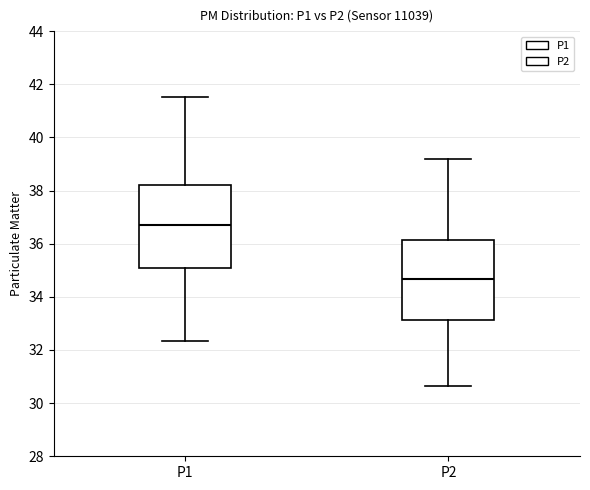

Reading left to right, read every box against the y-axis: the position of its median line, the range the box covers, and the ends of its whiskers. The values are not printed on the chart, so give them approximately, as read against the axis.

P1: median 36.6, box 35.0 to 38.2, whiskers 32.4 to 41.6
P2: median 34.6, box 33.2 to 36.2, whiskers 30.6 to 39.2